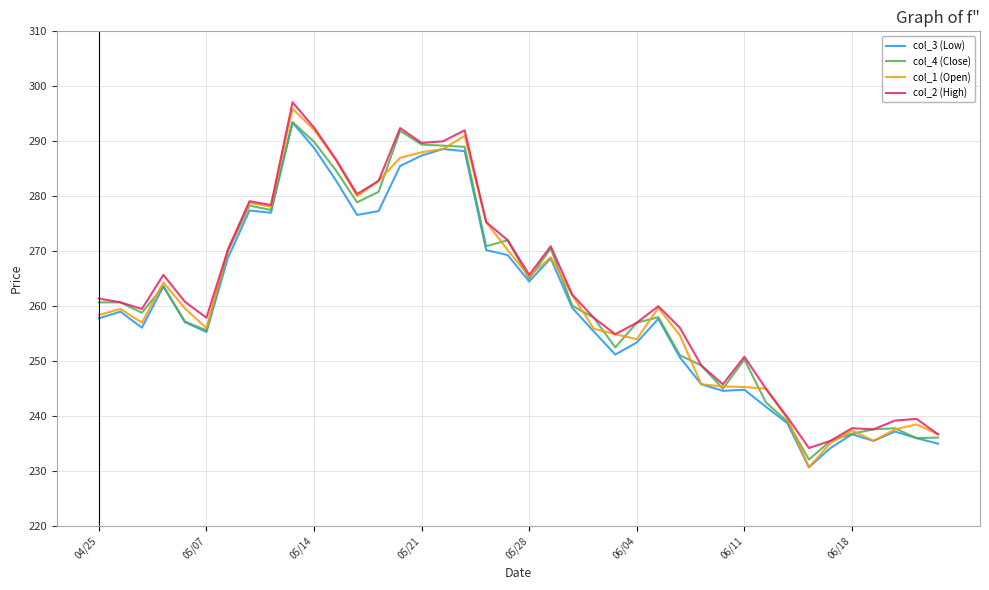

What is the minimum value shown in the chart?

230.7